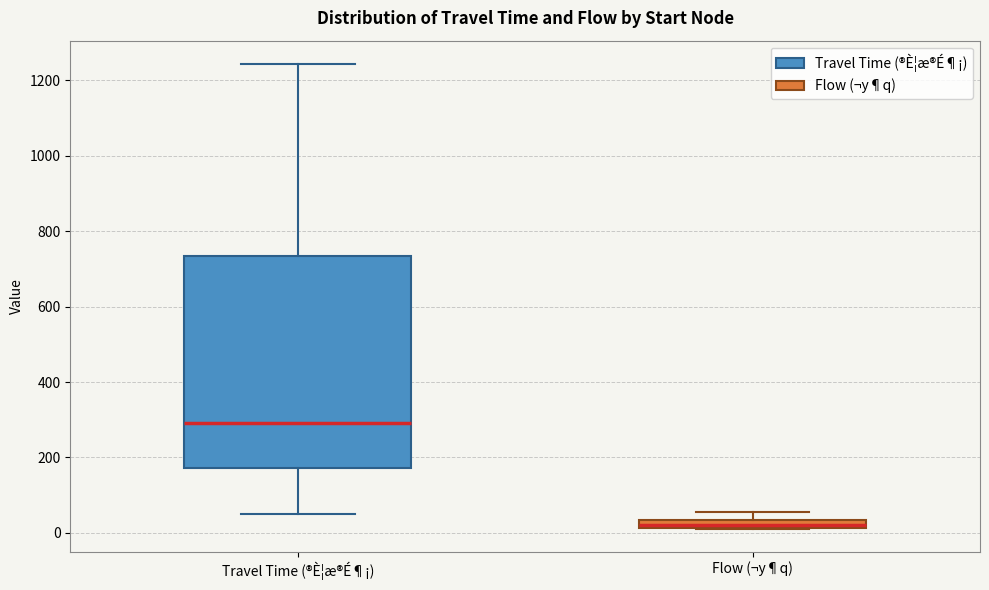

Comparing the boxes themselves (not the whiskers), which one is the tallest?

Travel Time (®È¦æ®É¶¡)